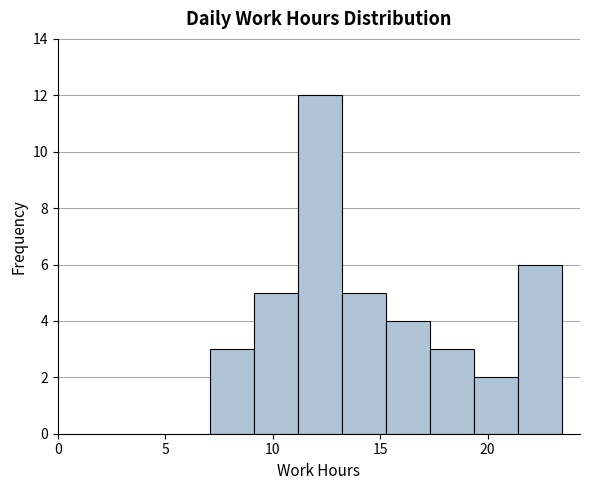

Which range on the x-axis has the tallest bar?

11.0 to 13.0